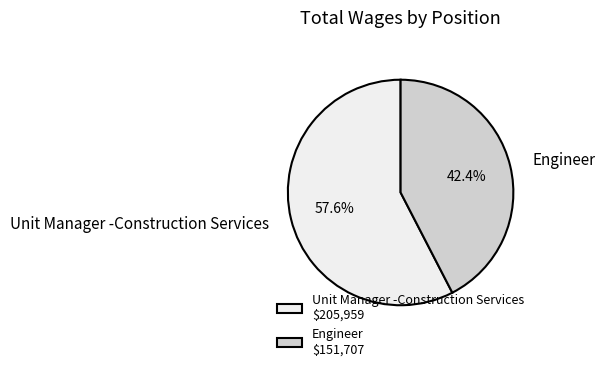

Is there any slice that represents more than half of the pie?

Yes